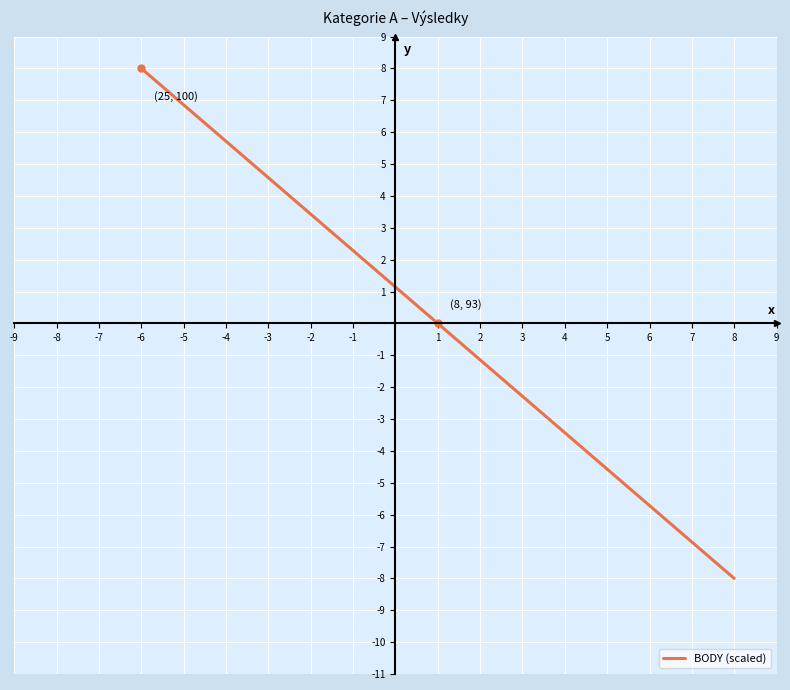

What is the maximum value shown in the chart?

8.0